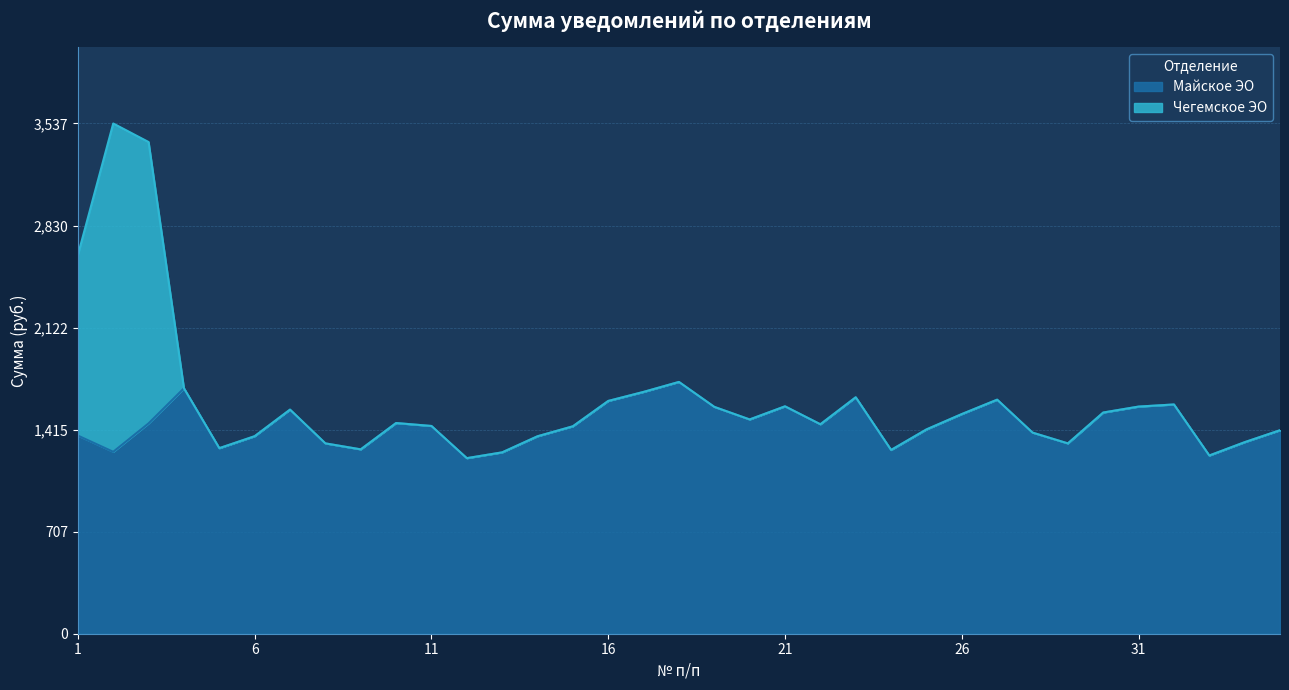

At which label is the value closest to 1481?

20